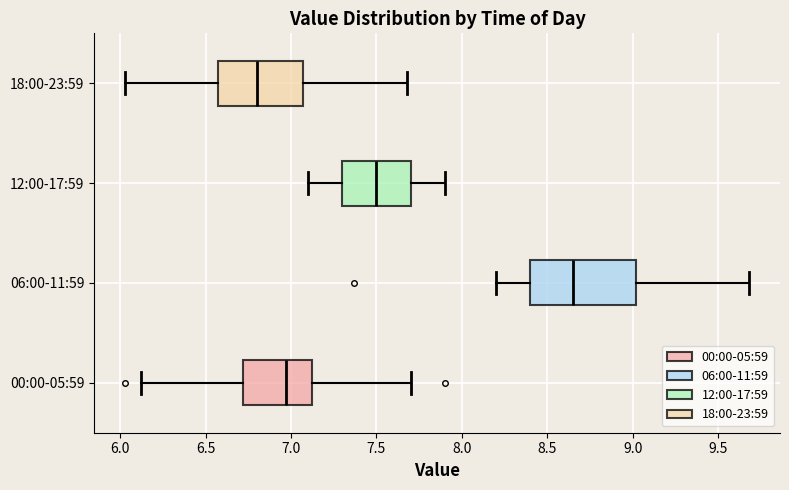

Which box is the widest, from its left edge to its right edge?

06:00-11:59